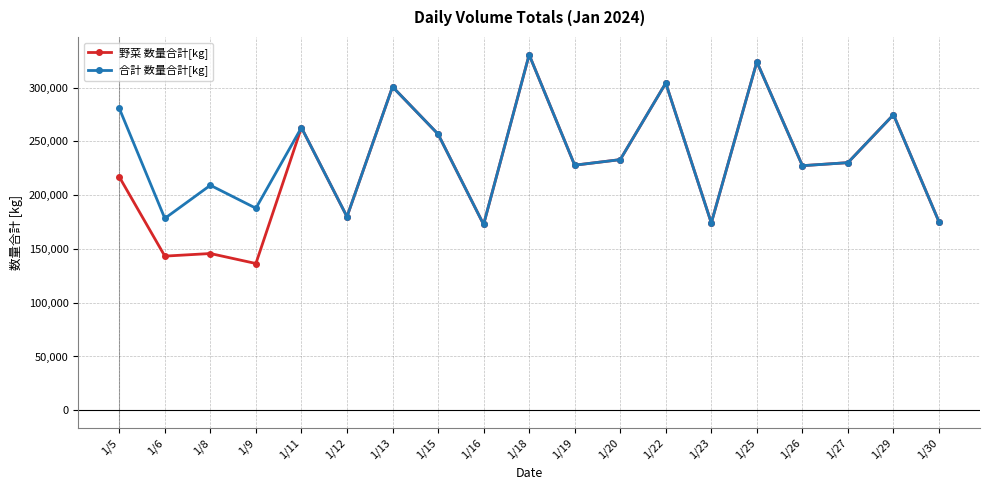

At how many categories does at least one series exceed 167032?

19